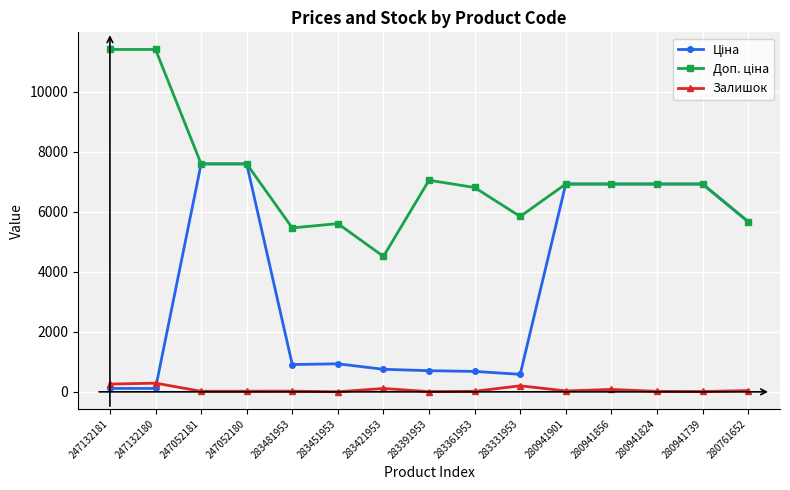

True or false: Залишок has more than 1 interior local peaks.

True